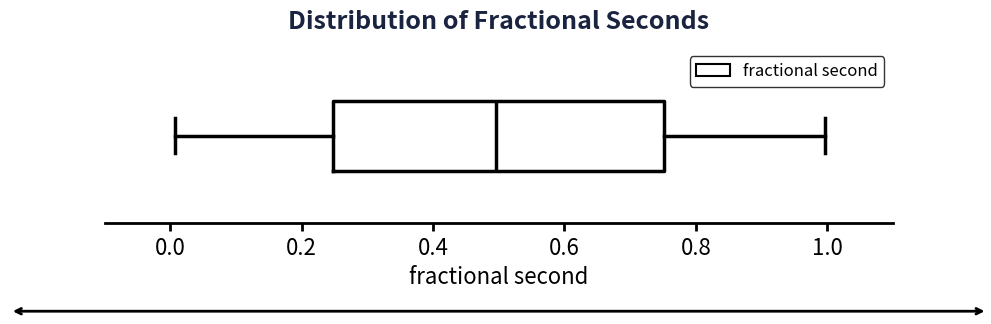

Where is the left edge of the box on the x-axis? The values are not printed on the chart, so give them approximately, as read against the axis.

0.24